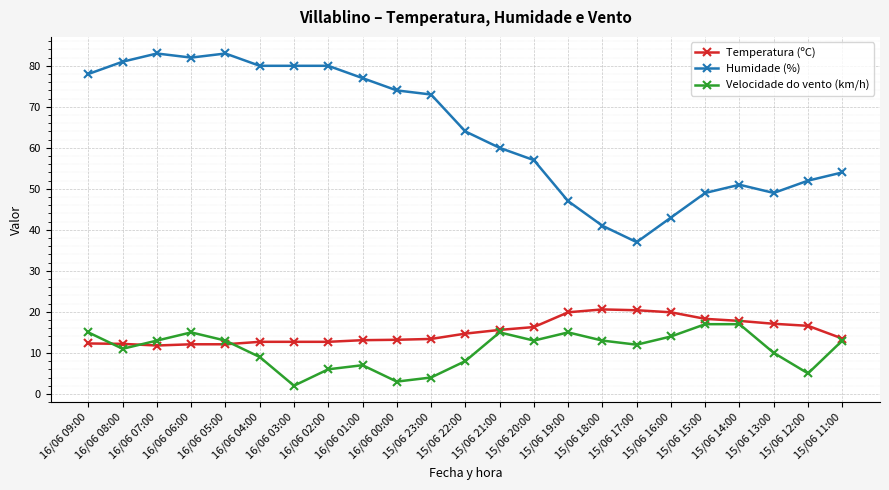

What is the sum of the Velocidade do vento (km/h) values at 15/06 23:00 and 15/06 16:00?

18.0